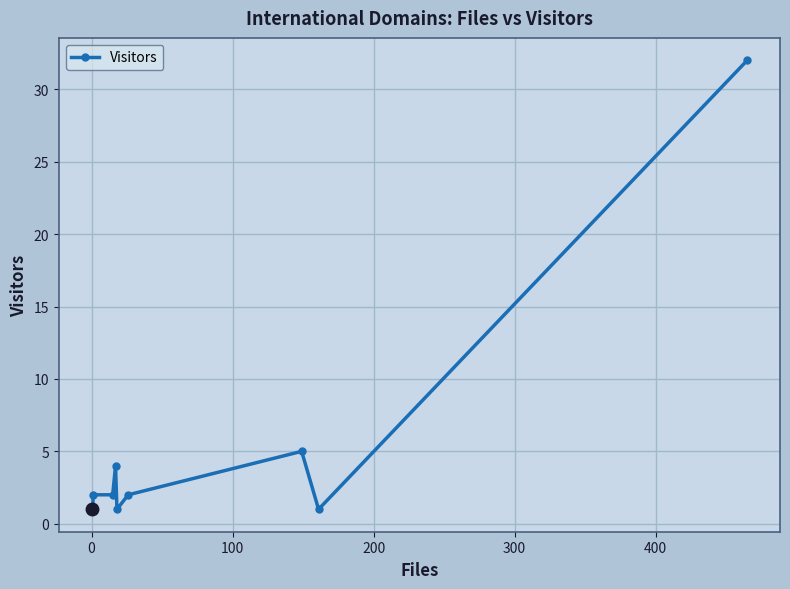

The chart shows a value of 2 at 200. True or false?

False